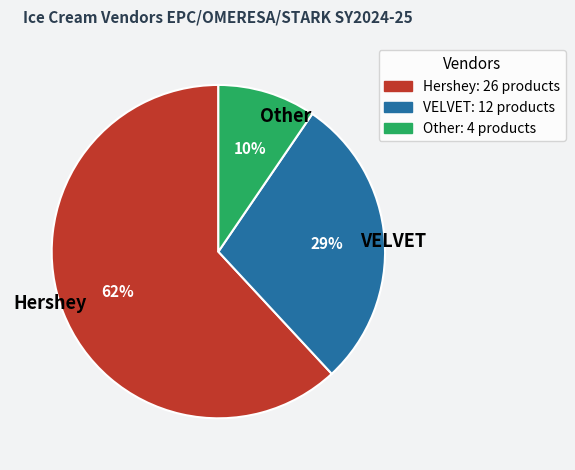

Is there any slice that represents more than half of the pie?

Yes